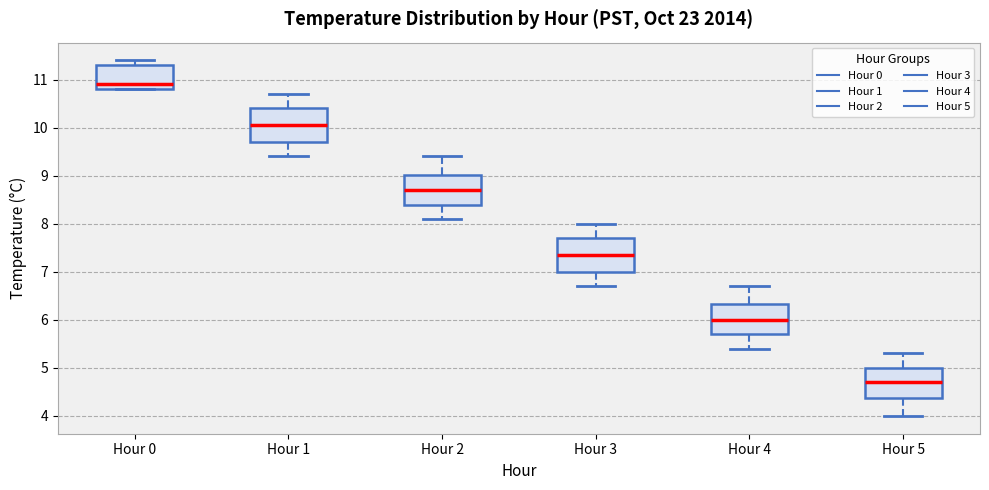

Where is the lower edge of the box for Hour 1 on the y-axis? The values are not printed on the chart, so give them approximately, as read against the axis.

9.7